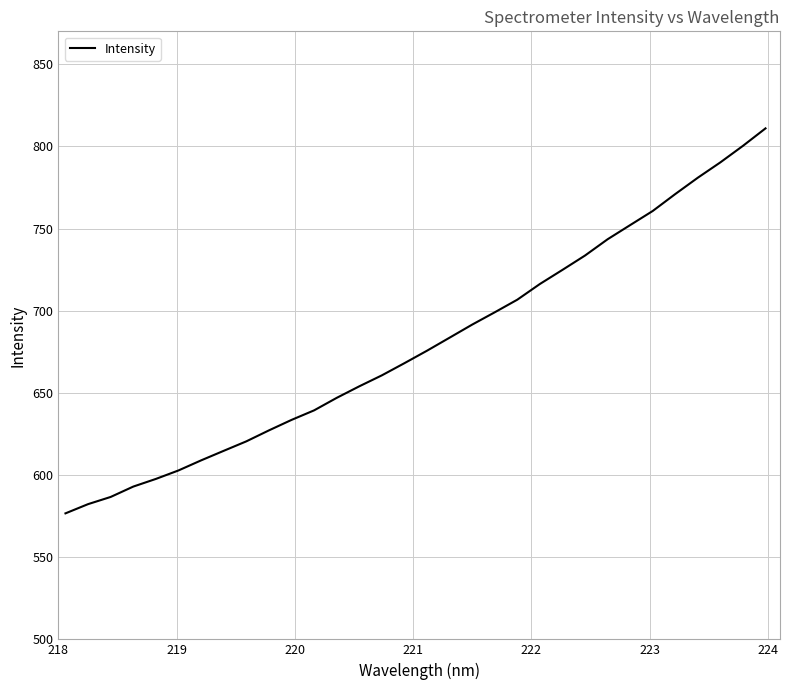

What is the smallest value displayed?

576.7